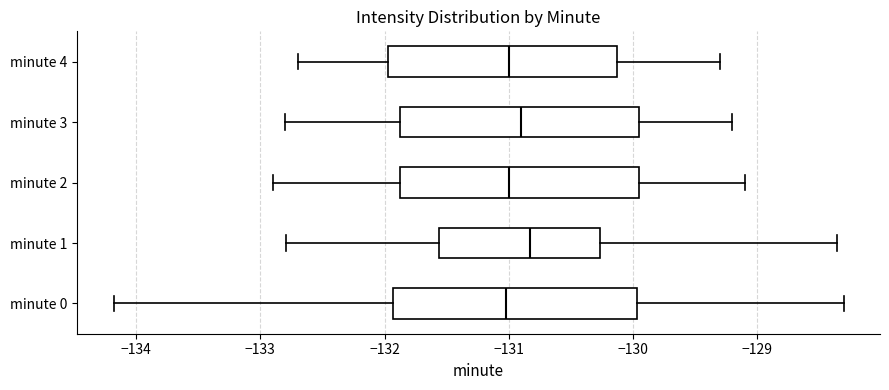

Reading bottom to top, read every box against the x-axis: the position of its median line, the range the box covers, and the ends of its whiskers. The values are not printed on the chart, so give them approximately, as read against the axis.

minute 0: median -131.0, box -131.9 to -130.0, whiskers -134.2 to -128.3
minute 1: median -130.8, box -131.6 to -130.3, whiskers -132.8 to -128.4
minute 2: median -131.0, box -131.9 to -129.9, whiskers -132.9 to -129.1
minute 3: median -130.9, box -131.9 to -129.9, whiskers -132.8 to -129.2
minute 4: median -131.0, box -132.0 to -130.1, whiskers -132.7 to -129.3